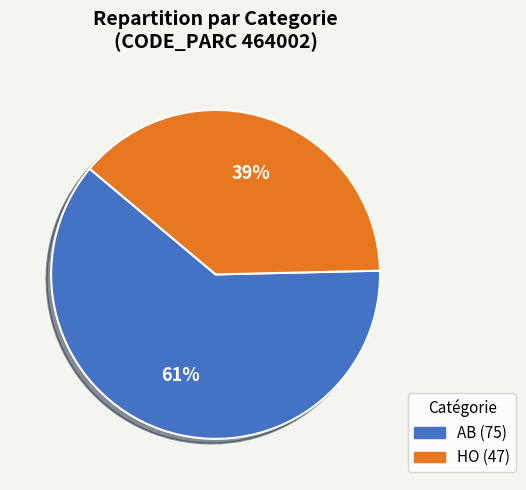

To the nearest percent, what is the average slice percentage?

50%